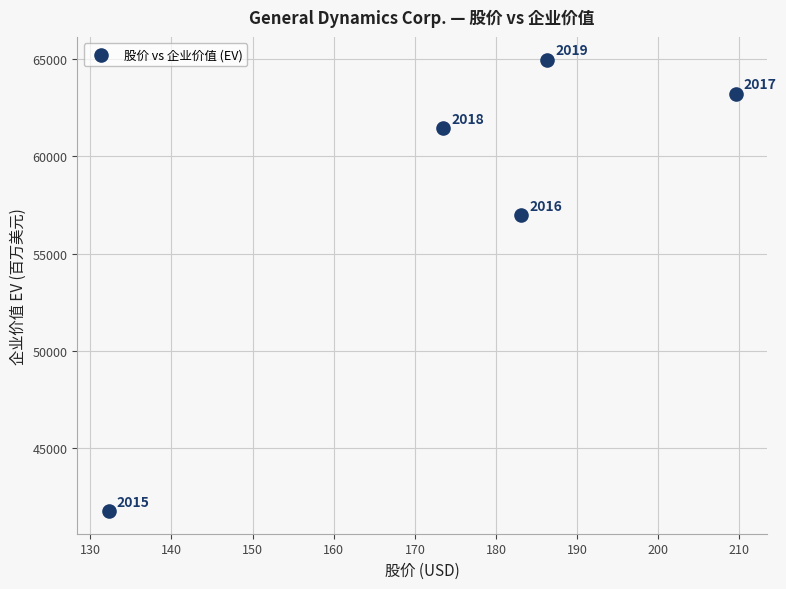

What is the range of Y values (max minus min)?

23203